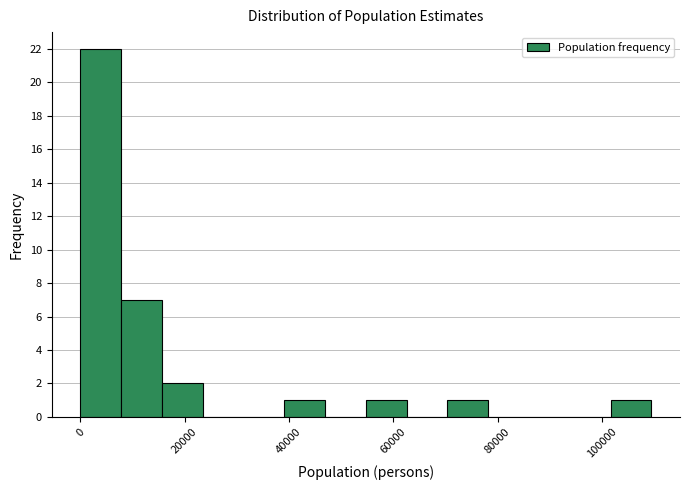

Read against the x-axis, roughly where is the centre of the tallest bar?

4000